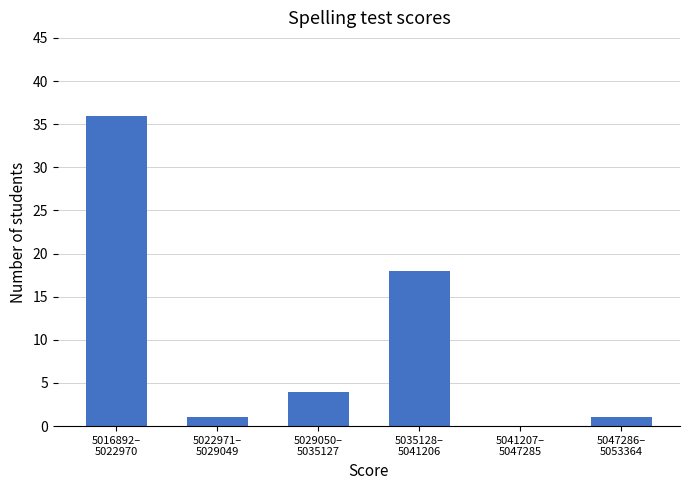

What is the sum of all values?

60